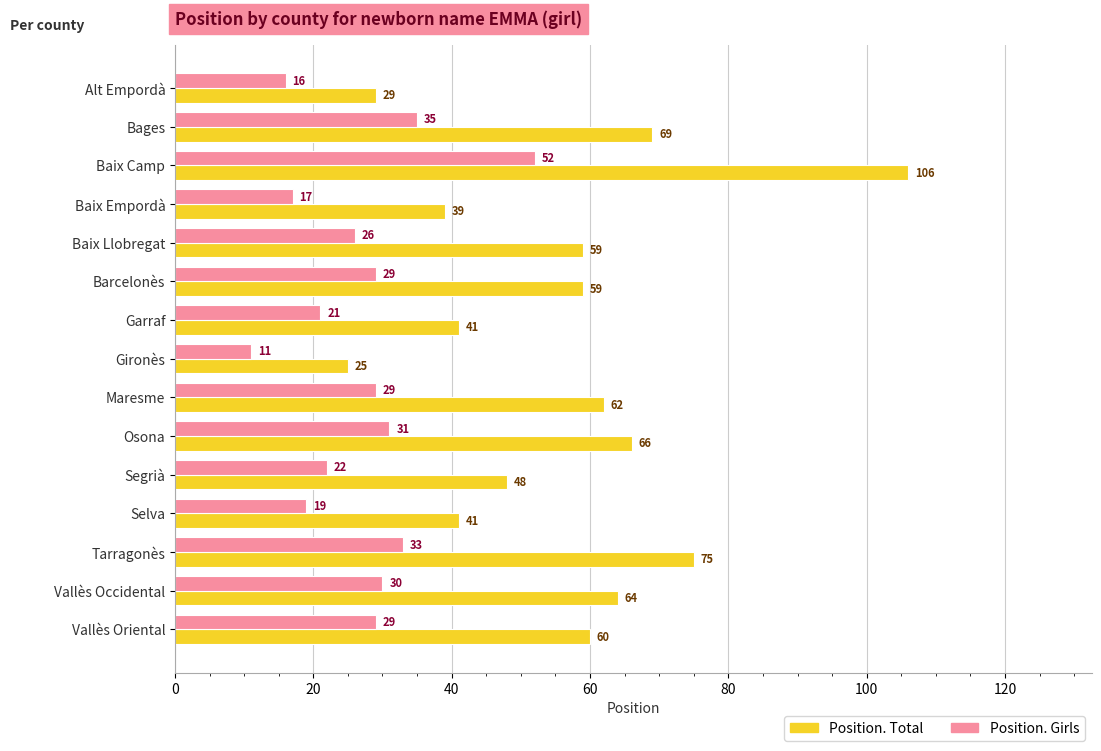

Which category has the highest value across all series?

Baix Camp